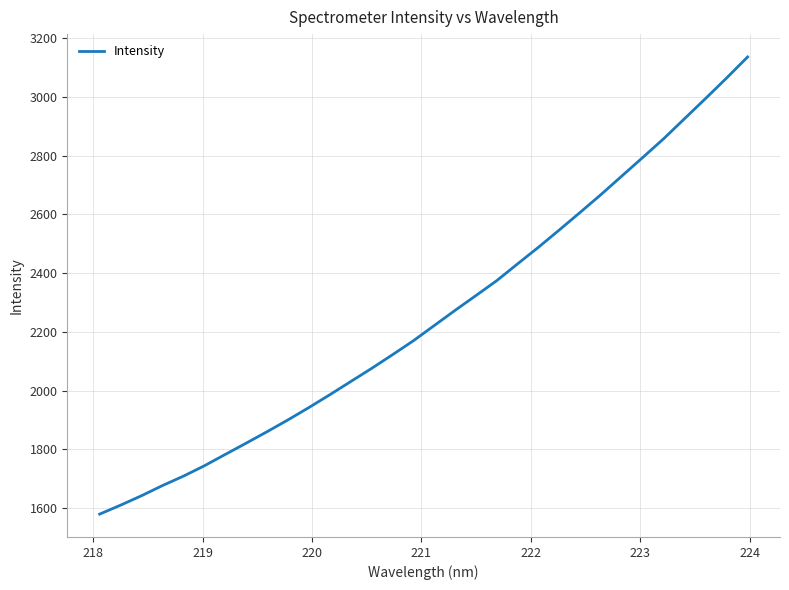

What is the minimum value shown in the chart?

1579.1